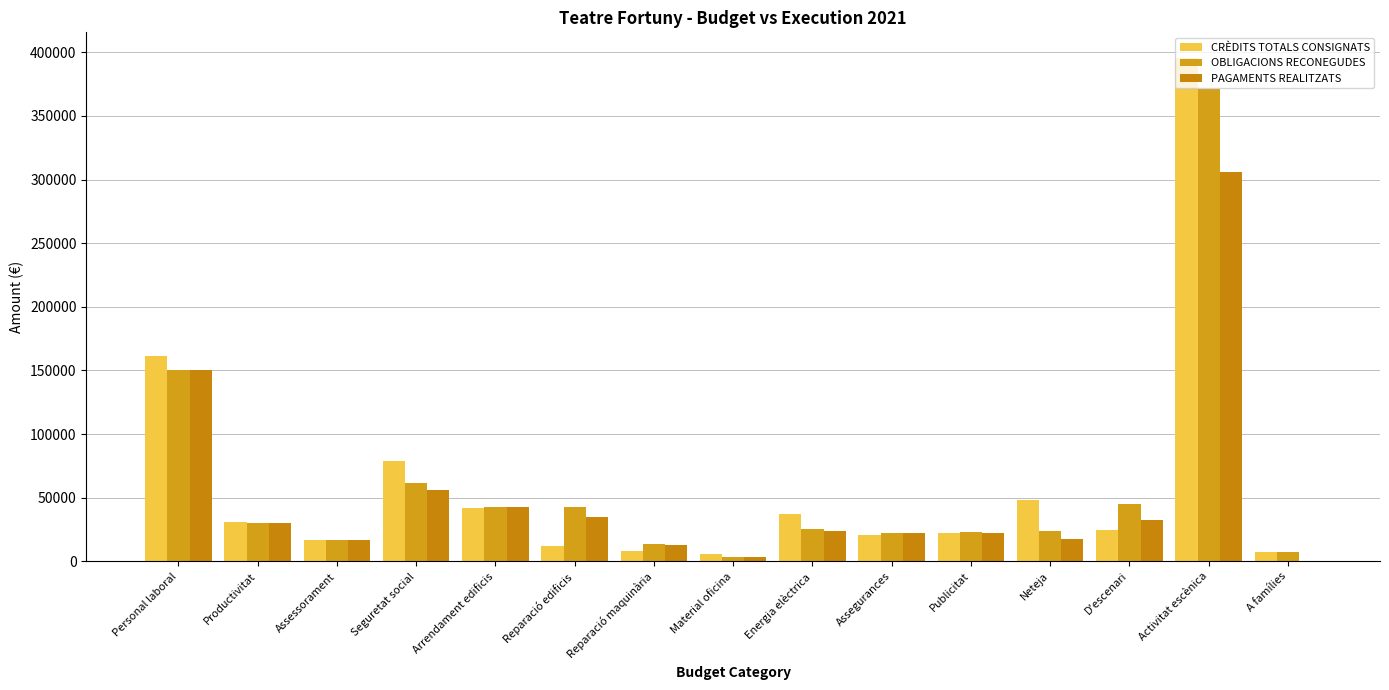

What are all the series names shown in the legend?

CRÈDITS TOTALS CONSIGNATS, OBLIGACIONS RECONEGUDES, PAGAMENTS REALITZATS